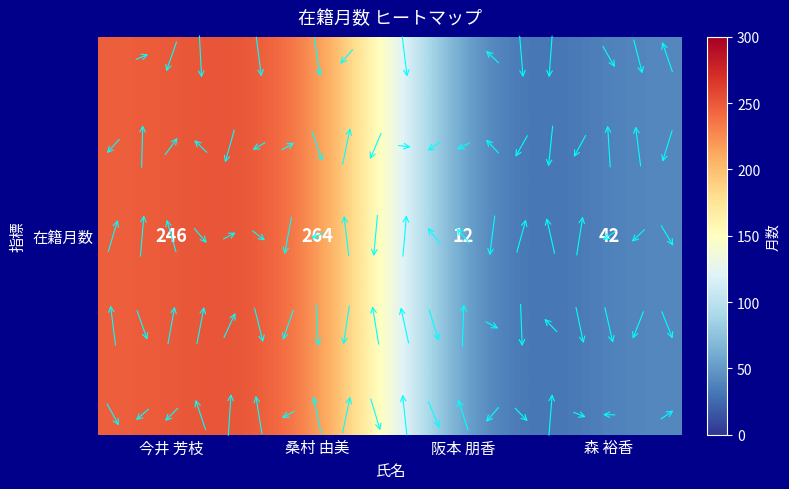

Reading left to right, extract all data points from this chart.

246	264	12	42